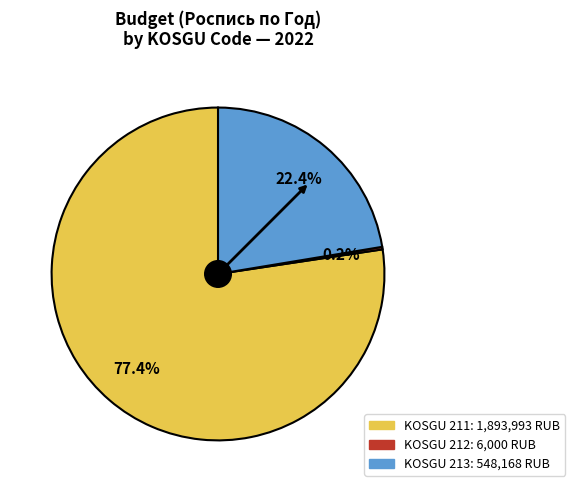

Does any single category account for the majority?

Yes